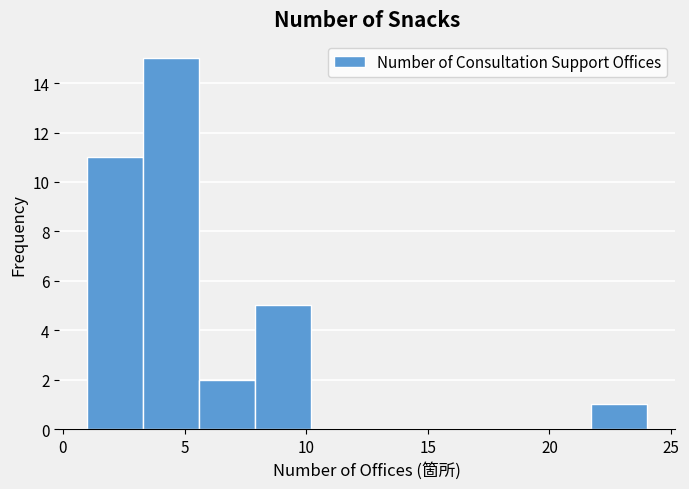

Reading left to right, list every bar in this chart as the range it spans on the x-axis followed by its height. Neither the bar edges nor the heights are printed on the chart, so give them approximately, as read against the axes.

1.0 to 3.3: 11
3.3 to 5.6: 15
5.6 to 7.9: 2
7.9 to 10.2: 5
10.2 to 12.5: 0
12.5 to 14.8: 0
14.8 to 17.1: 0
17.1 to 19.4: 0
19.4 to 21.7: 0
21.7 to 24.0: 1